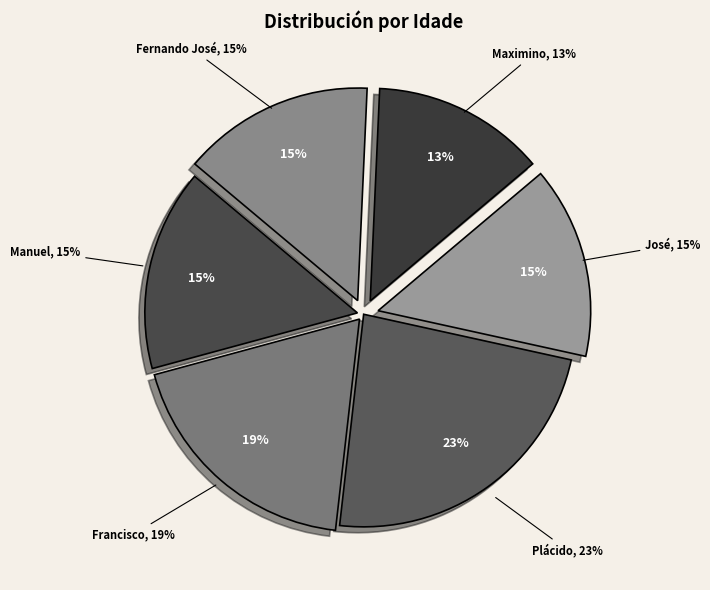

Count the number of slices in the pie.

6